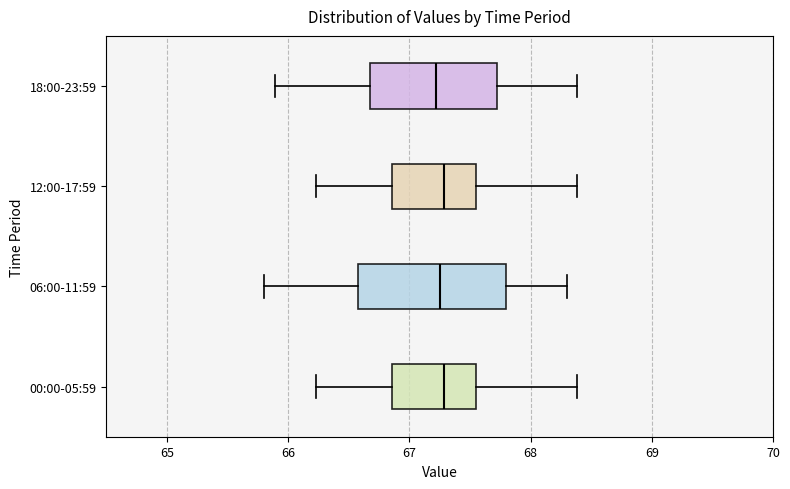

Reading bottom to top, read every box against the x-axis: the position of its median line, the range the box covers, and the ends of its whiskers. The values are not printed on the chart, so give them approximately, as read against the axis.

00:00-05:59: median 67.3, box 66.9 to 67.6, whiskers 66.2 to 68.4
06:00-11:59: median 67.3, box 66.6 to 67.8, whiskers 65.8 to 68.3
12:00-17:59: median 67.3, box 66.9 to 67.6, whiskers 66.2 to 68.4
18:00-23:59: median 67.2, box 66.7 to 67.7, whiskers 65.9 to 68.4